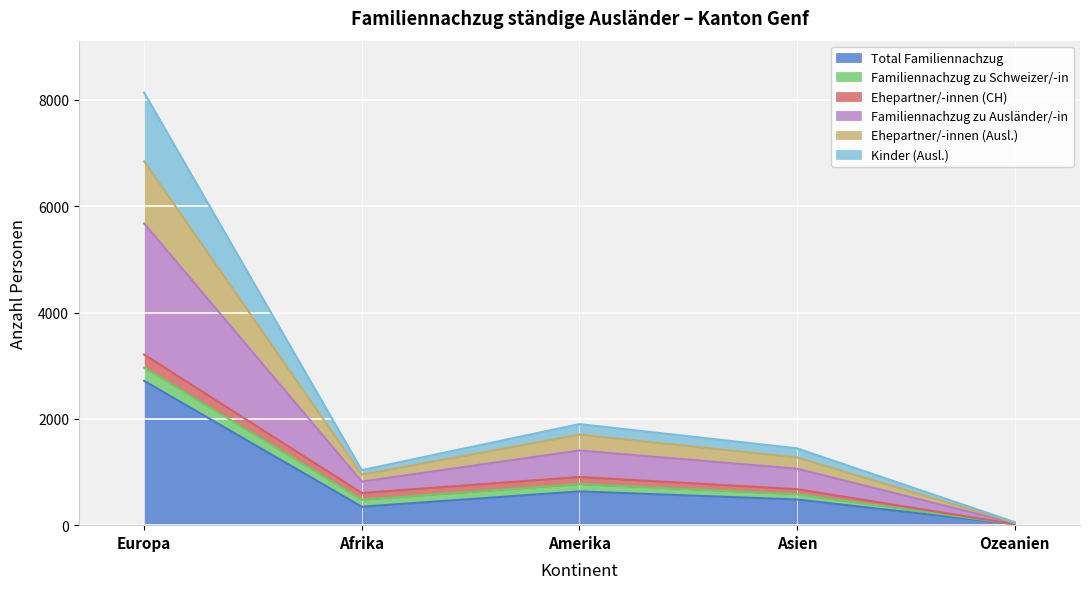

True or false: Total Familiennachzug has a value of 4059 at Europa.

False